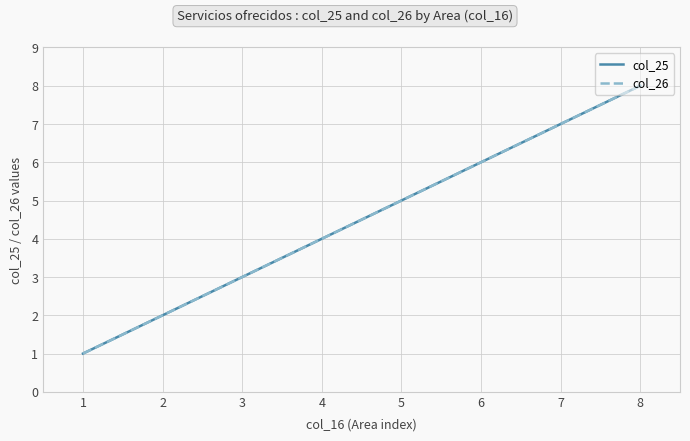

Which series changed the most between 2 and 8?

col_25